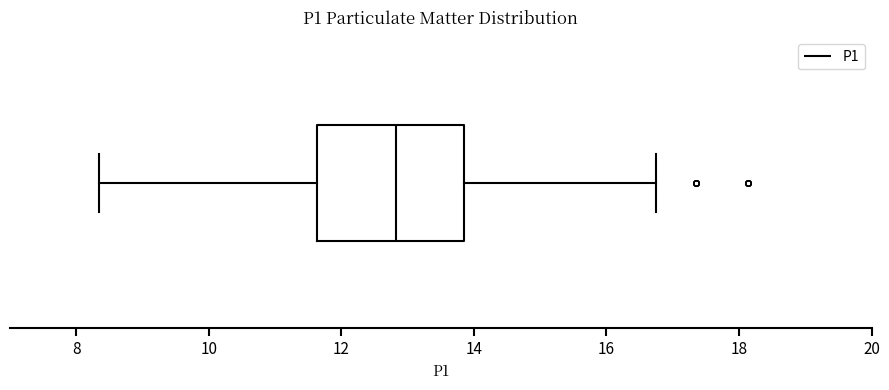

Where does the right whisker of the box end on the x-axis? The values are not printed on the chart, so give them approximately, as read against the axis.

16.8